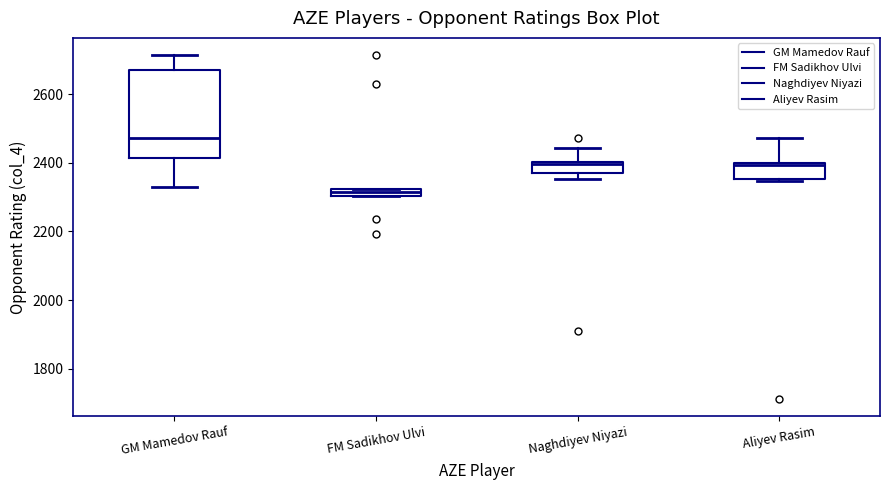

Which box is the tallest, from its lower edge to its upper edge?

GM Mamedov Rauf